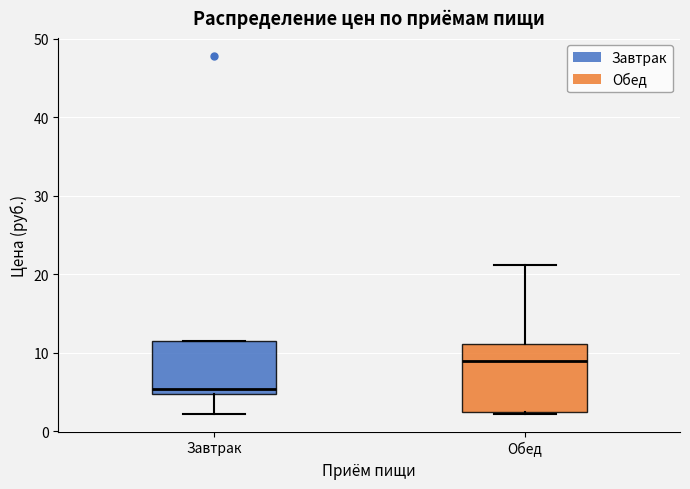

Comparing the boxes themselves (not the whiskers), which one is the tallest?

Обед